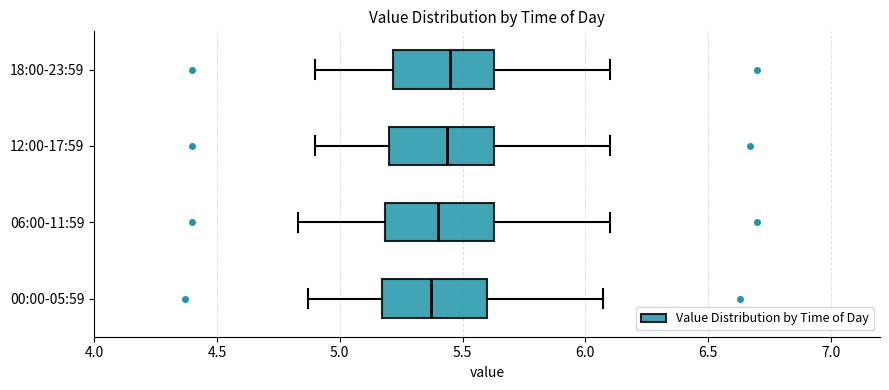

Reading bottom to top, read every box against the x-axis: the position of its median line, the range the box covers, and the ends of its whiskers. The values are not printed on the chart, so give them approximately, as read against the axis.

00:00-05:59: median 5.35, box 5.15 to 5.60, whiskers 4.85 to 6.05
06:00-11:59: median 5.40, box 5.20 to 5.65, whiskers 4.85 to 6.10
12:00-17:59: median 5.45, box 5.20 to 5.65, whiskers 4.90 to 6.10
18:00-23:59: median 5.45, box 5.20 to 5.65, whiskers 4.90 to 6.10